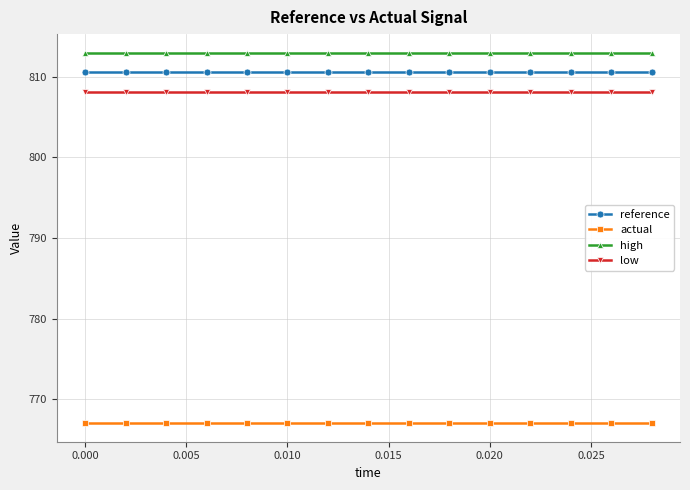

What is the value of the actual point at the 8th from the left?

767.0